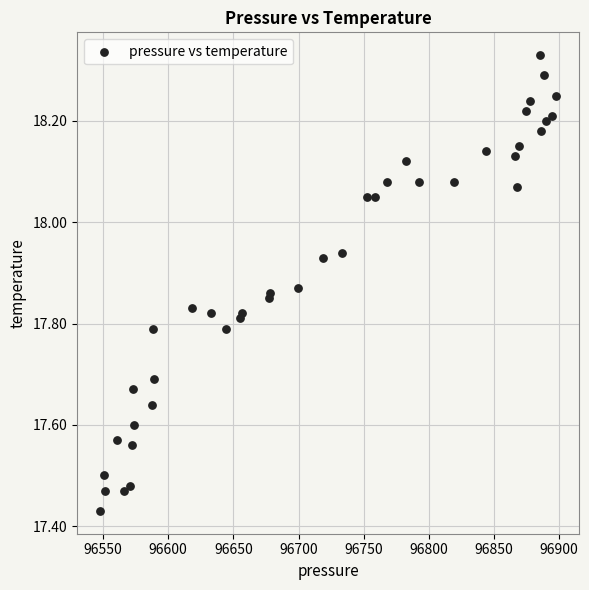

What is the range of X values (max minus min)?

350.2